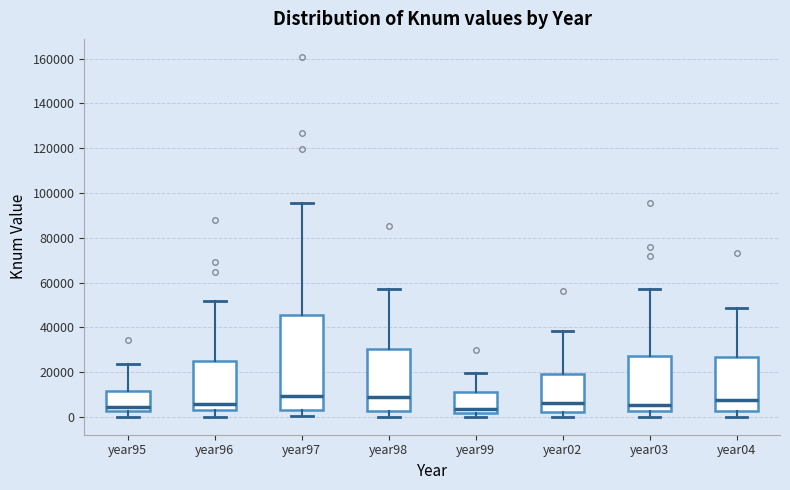

Where is the lower edge of the box for year99 on the y-axis? The values are not printed on the chart, so give them approximately, as read against the axis.

2000